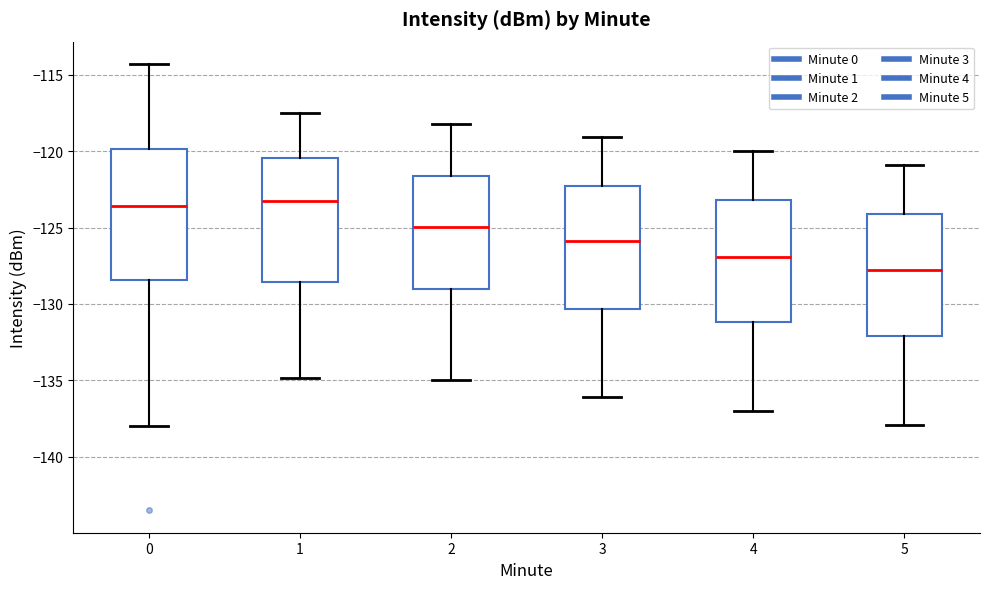

Reading left to right, read every box against the y-axis: the position of its median line, the range the box covers, and the ends of its whiskers. The values are not printed on the chart, so give them approximately, as read against the axis.

0: median -123.5, box -128.5 to -120.0, whiskers -138.0 to -114.5
1: median -123.0, box -128.5 to -120.5, whiskers -135.0 to -117.5
2: median -125.0, box -129.0 to -121.5, whiskers -135.0 to -118.0
3: median -126.0, box -130.5 to -122.5, whiskers -136.0 to -119.0
4: median -127.0, box -131.0 to -123.0, whiskers -137.0 to -120.0
5: median -128.0, box -132.0 to -124.0, whiskers -138.0 to -121.0